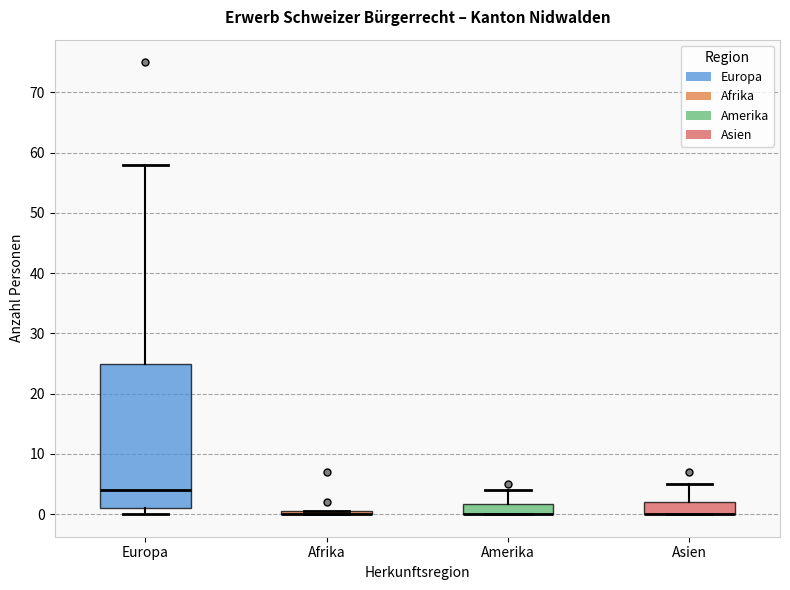

Which box is the tallest, from its lower edge to its upper edge?

Europa